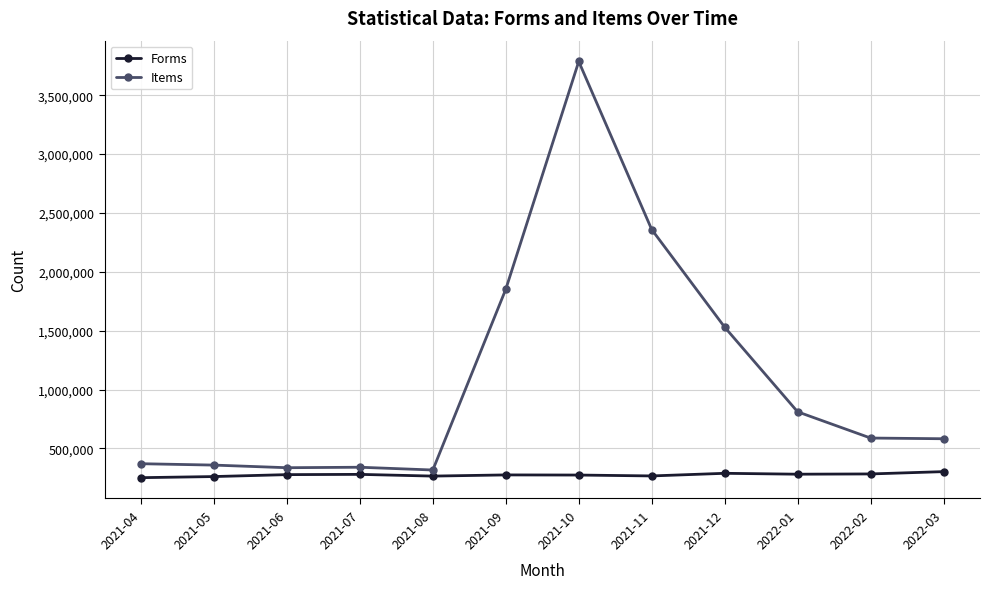

How many series are shown in this chart?

2